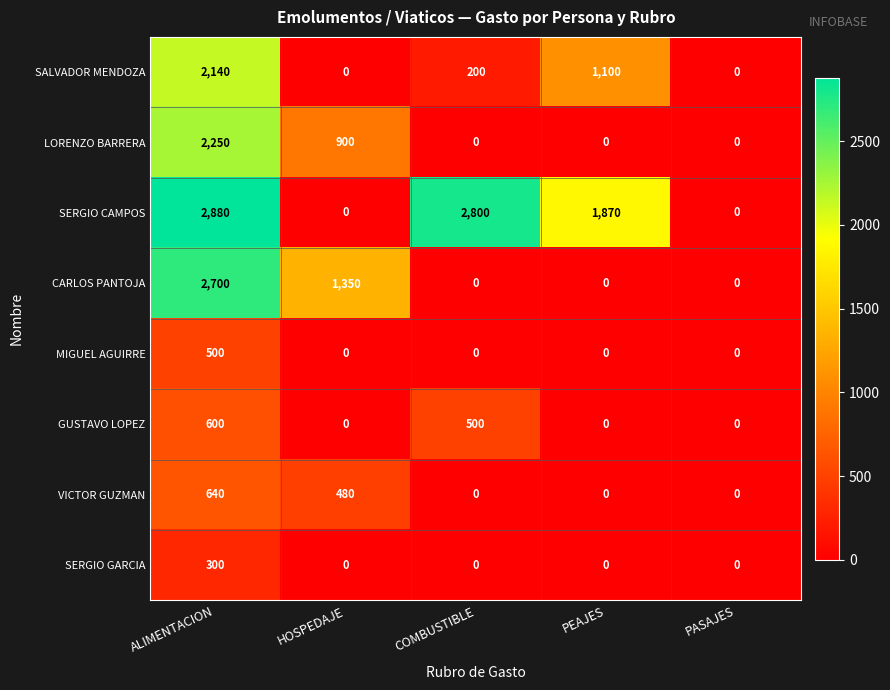

What is the maximum value shown in the chart?

2880